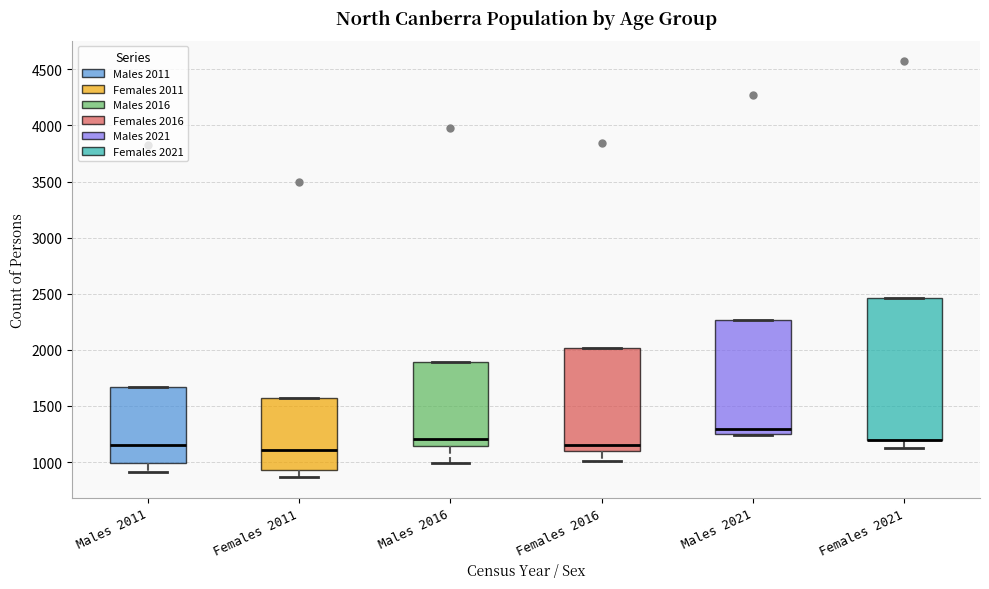

Where does the median line of the box for Males 2011 sit on the y-axis? The values are not printed on the chart, so give them approximately, as read against the axis.

1150